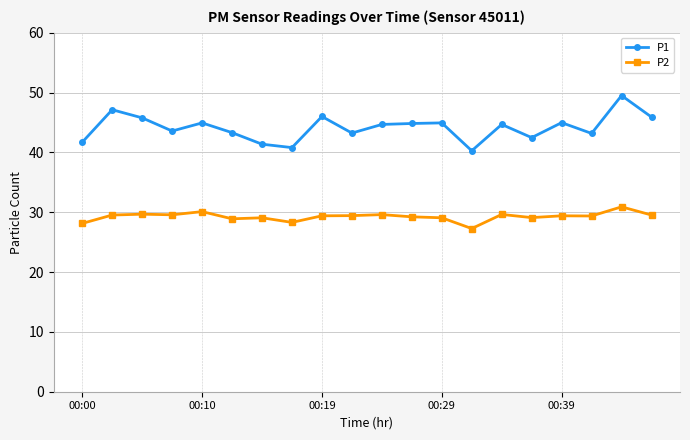

True or false: P1 has more than 1 points higher than both neighbors.

True